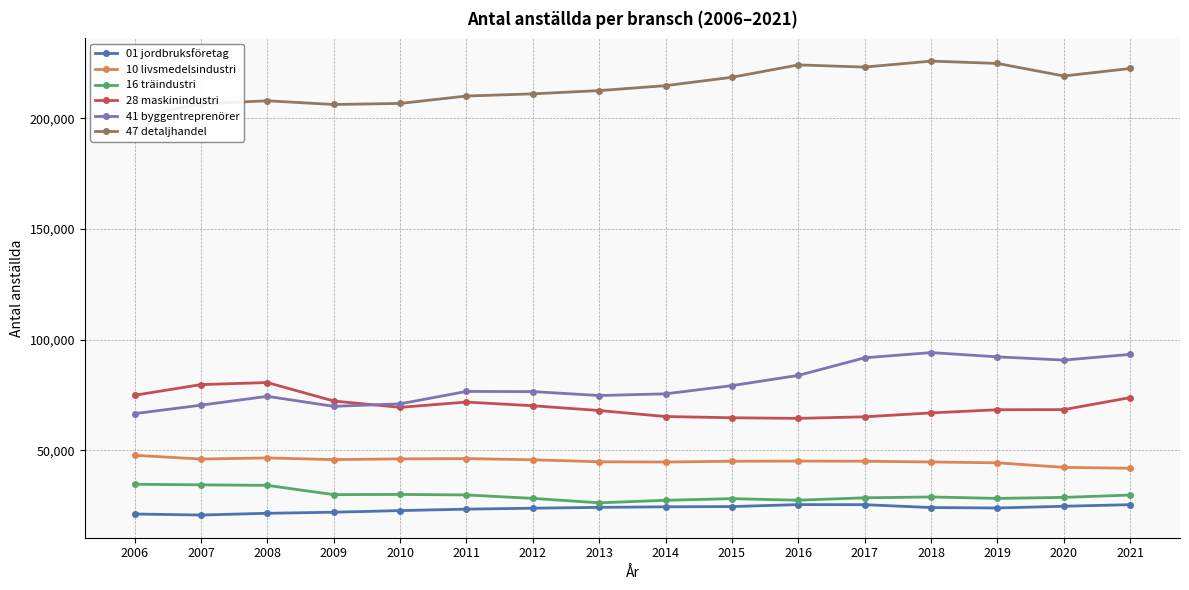

True or false: 28 maskinindustri and 01 jordbruksföretag cross at least once.

False